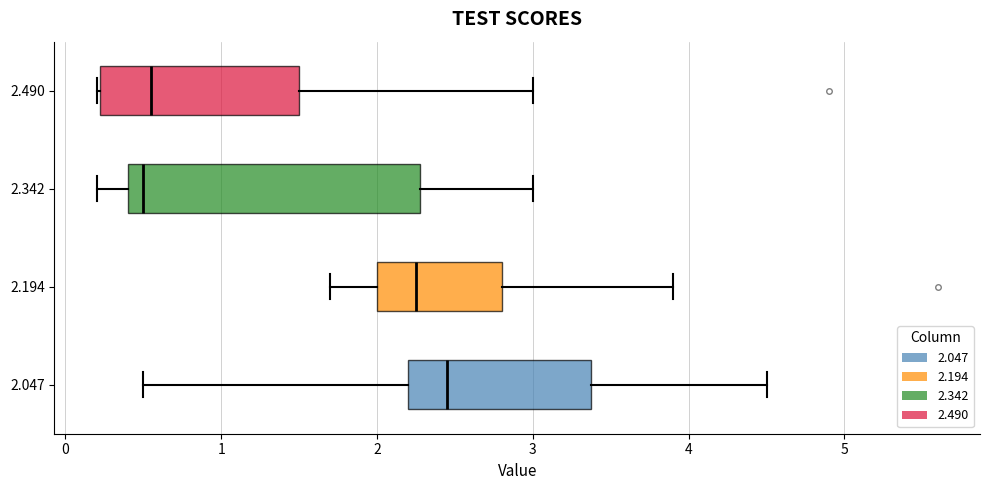

Reading bottom to top, read every box against the x-axis: the position of its median line, the range the box covers, and the ends of its whiskers. The values are not printed on the chart, so give them approximately, as read against the axis.

2.047: median 2.5, box 2.2 to 3.4, whiskers 0.5 to 4.5
2.194: median 2.3, box 2.0 to 2.8, whiskers 1.7 to 3.9
2.342: median 0.5, box 0.4 to 2.3, whiskers 0.2 to 3.0
2.490: median 0.6, box 0.2 to 1.5, whiskers 0.2 to 3.0